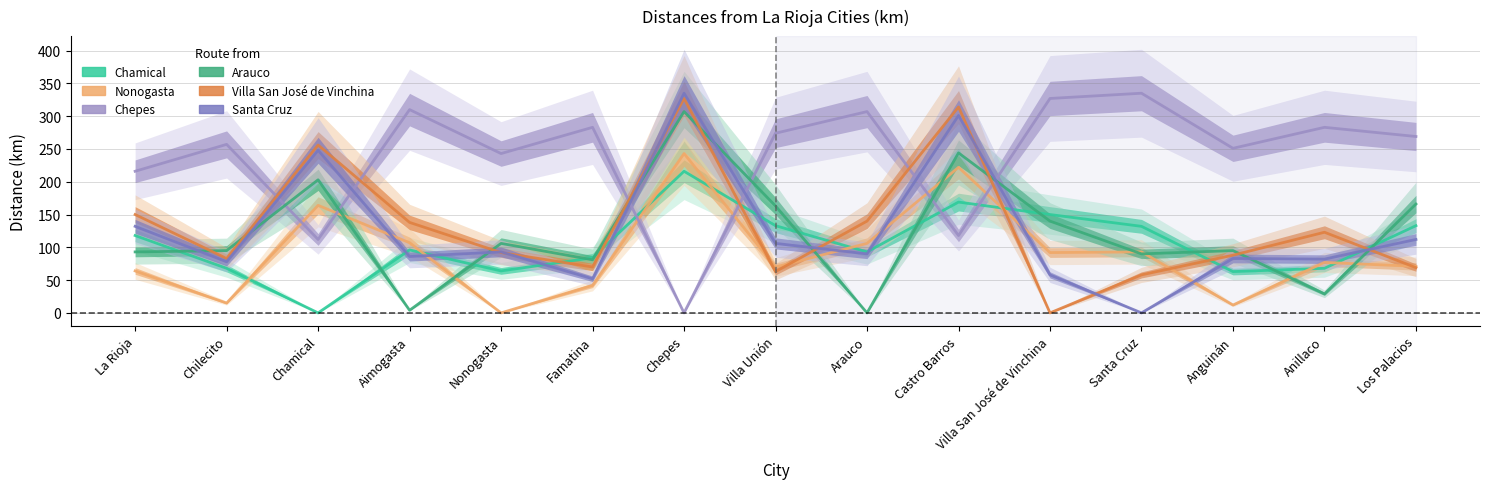

How many data points in Chepes are less than 269?

7